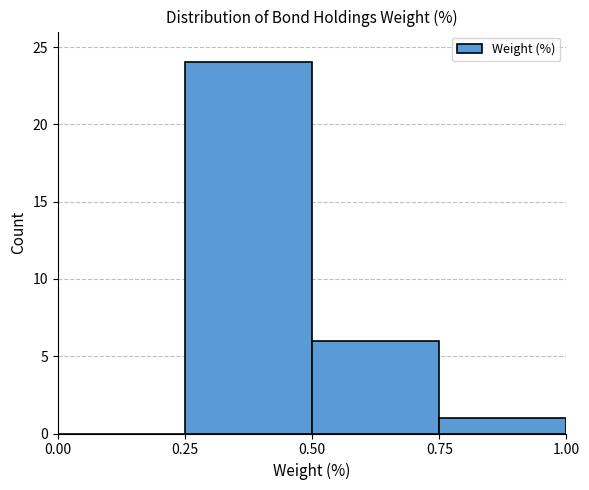

Reading left to right, list every bar in this chart as the range it spans on the x-axis followed by its height. The values are not printed on the chart, so give them approximately, as read against the axis.

0.00 to 0.25: 0
0.25 to 0.50: 24
0.50 to 0.75: 6
0.75 to 1.00: 1